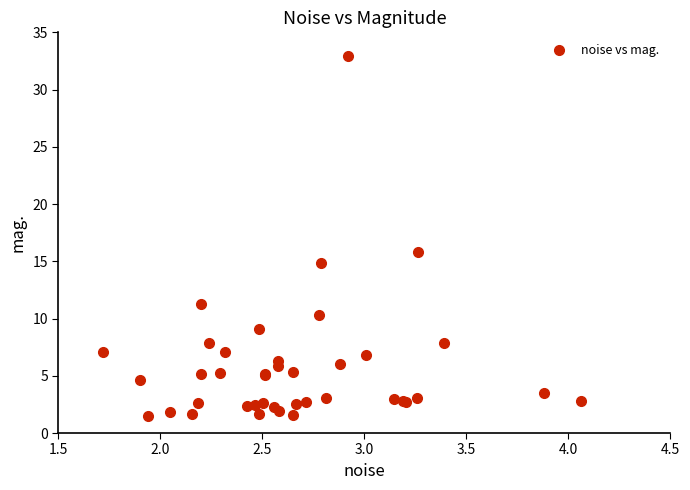

What Y value in the scatter plot is closest to 17?

15.8